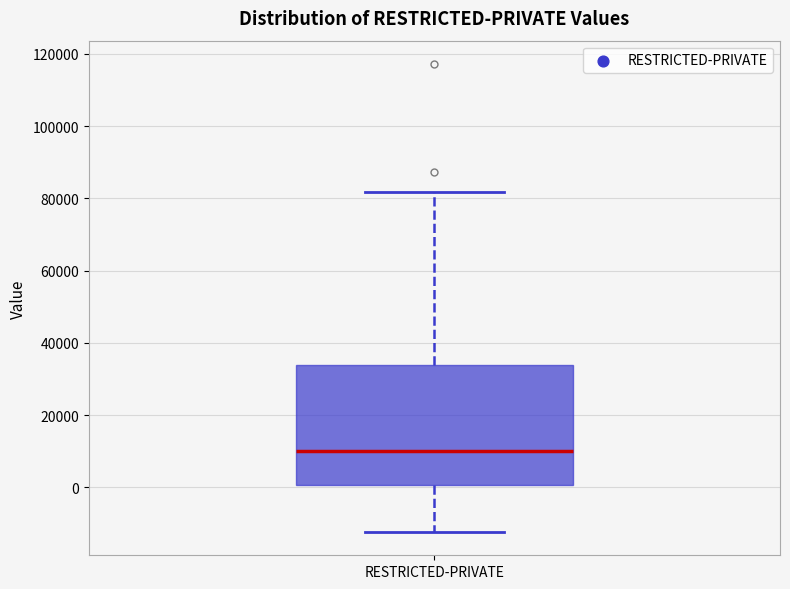

Transcribe this box plot: give where the median line is, the range the box spans, and where the two whiskers end, as read against the y-axis. The values are not printed on the chart, so give them approximately, as read against the axis.

median 10000, box 0 to 34000, whiskers -12000 to 82000